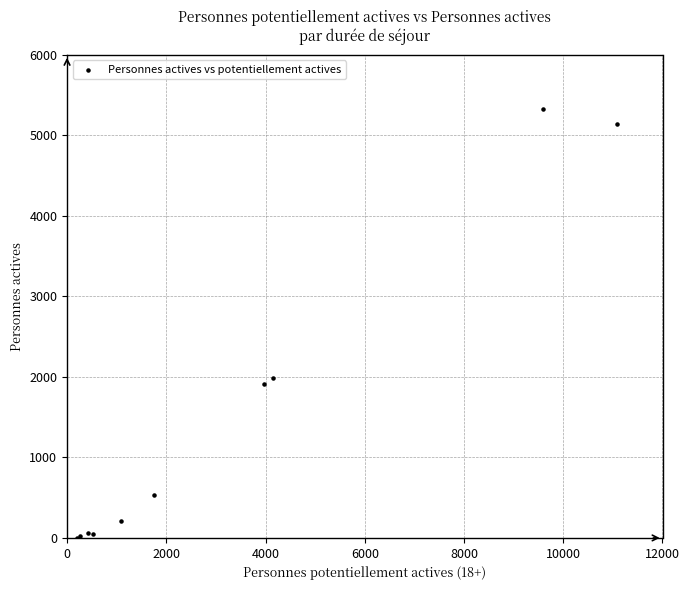

What Y value in the scatter plot is closest to 2662?

1985